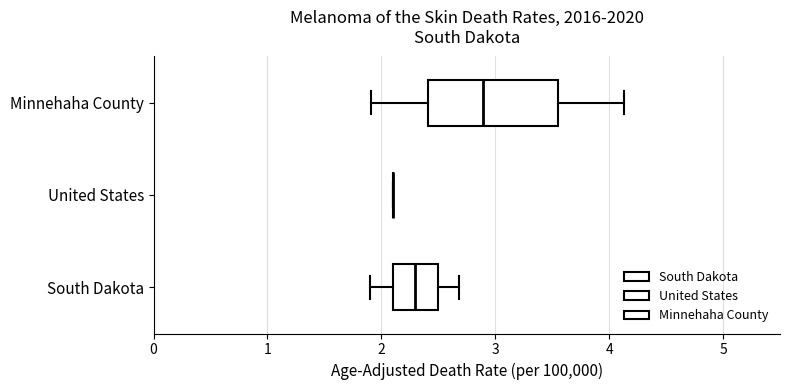

Comparing the boxes themselves (not the whiskers), which one is the widest?

Minnehaha County